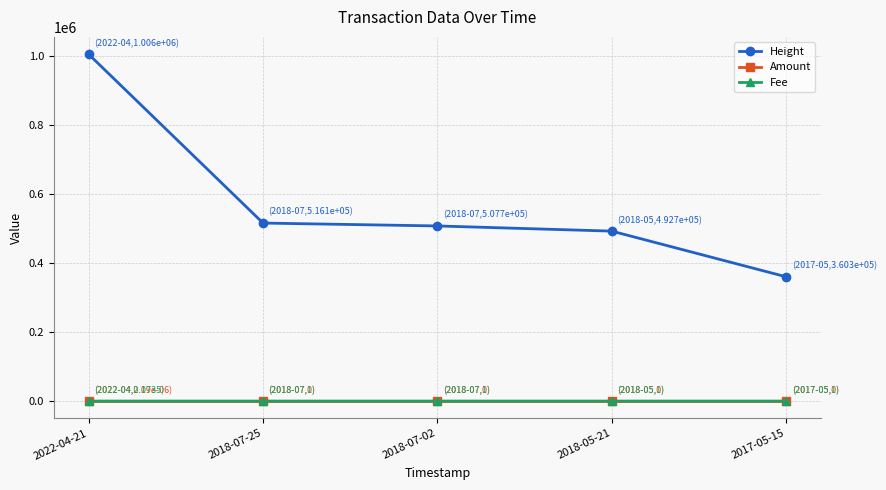

True or false: Height and Fee intersect in this chart.

False